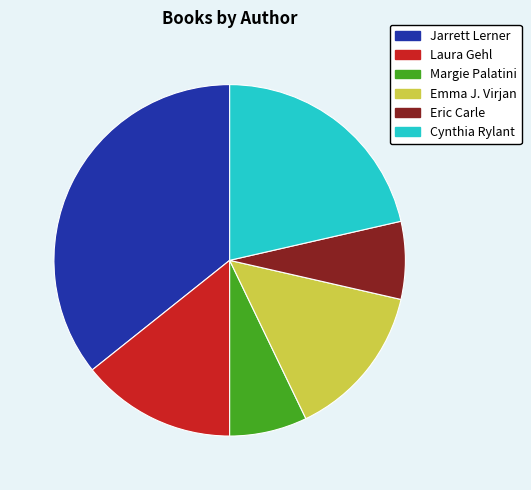

Is there any slice that represents more than half of the pie?

No